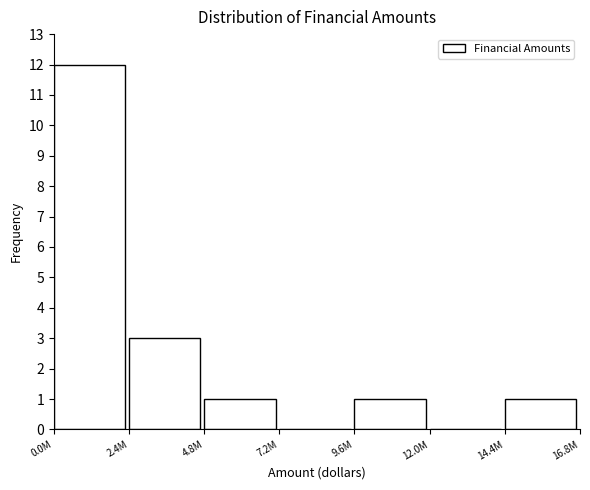

Reading left to right, extract all data points from this chart.

0.0M=12	2.4M=3	4.8M=1	7.2M=0	9.6M=1	12.0M=0	14.4M=1